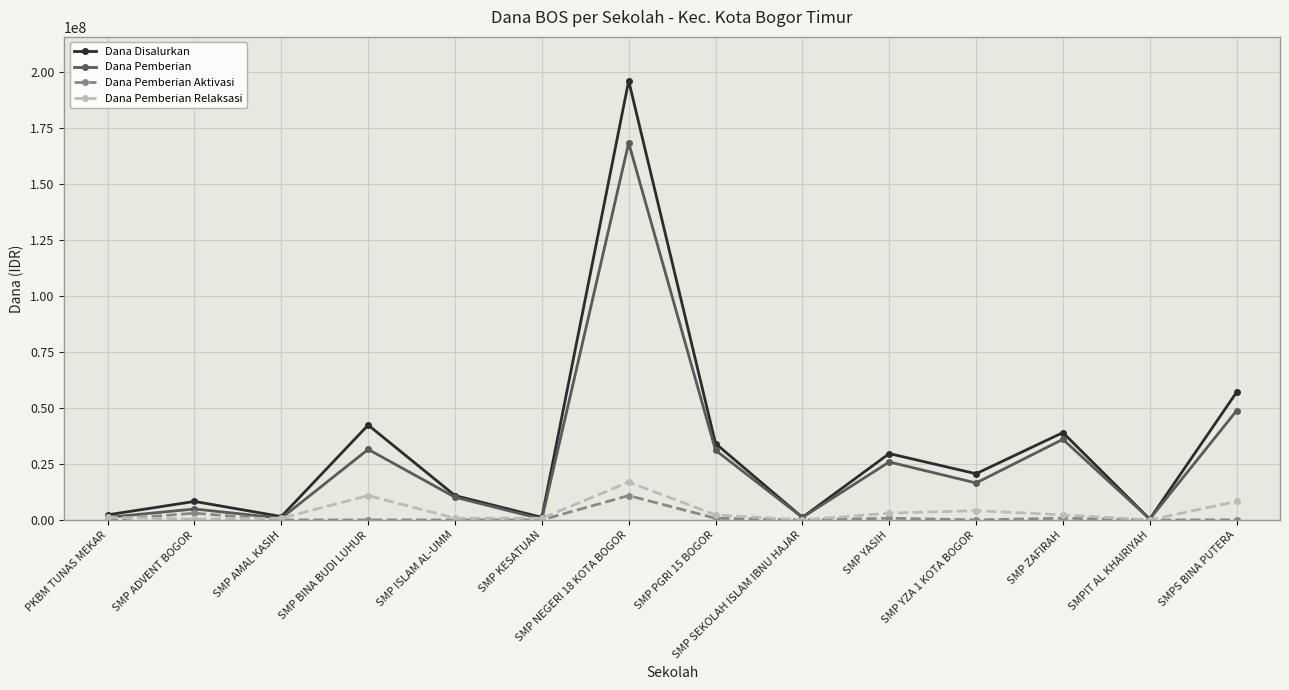

Which label corresponds to the largest value in the chart?

SMP NEGERI 18 KOTA BOGOR